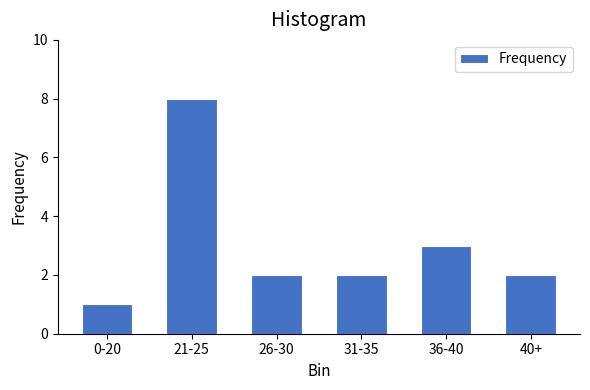

Reading left to right, transcribe all the data shown in this chart.

1	8	2	2	3	2